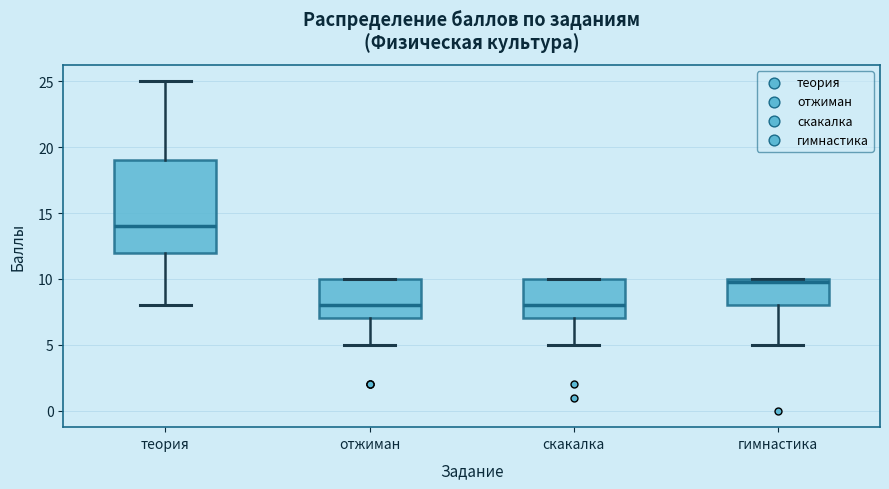

Reading left to right, read every box against the y-axis: the position of its median line, the range the box covers, and the ends of its whiskers. The values are not printed on the chart, so give them approximately, as read against the axis.

теория: median 14, box 12 to 19, whiskers 8 to 25
отжиман: median 8, box 7 to 10, whiskers 5 to 10
скакалка: median 8, box 7 to 10, whiskers 5 to 10
гимнастика: median 10 (just below the box's upper edge), box 8 to 10, whiskers 5 to 10